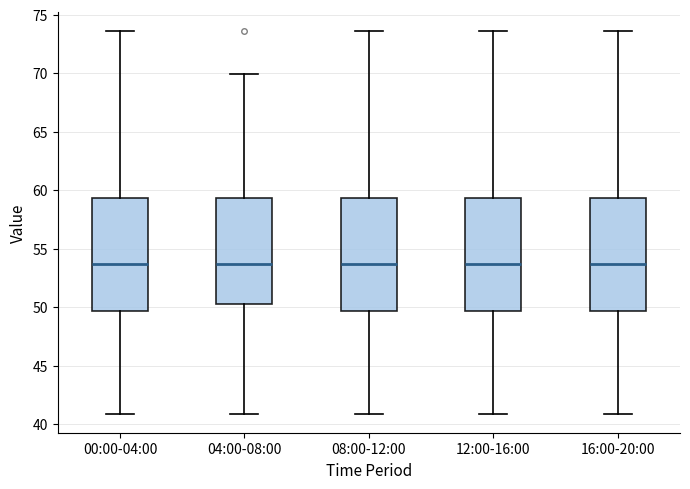

Reading left to right, transcribe this box plot: for each box, give where its median line is, the range the box spans, and where its two whiskers end, as read against the y-axis. The values are not printed on the chart, so give them approximately, as read against the axis.

00:00-04:00: median 53.5, box 49.5 to 59.5, whiskers 41.0 to 73.5
04:00-08:00: median 53.5, box 50.0 to 59.5, whiskers 41.0 to 70.0
08:00-12:00: median 53.5, box 49.5 to 59.5, whiskers 41.0 to 73.5
12:00-16:00: median 53.5, box 49.5 to 59.5, whiskers 41.0 to 73.5
16:00-20:00: median 53.5, box 49.5 to 59.5, whiskers 41.0 to 73.5